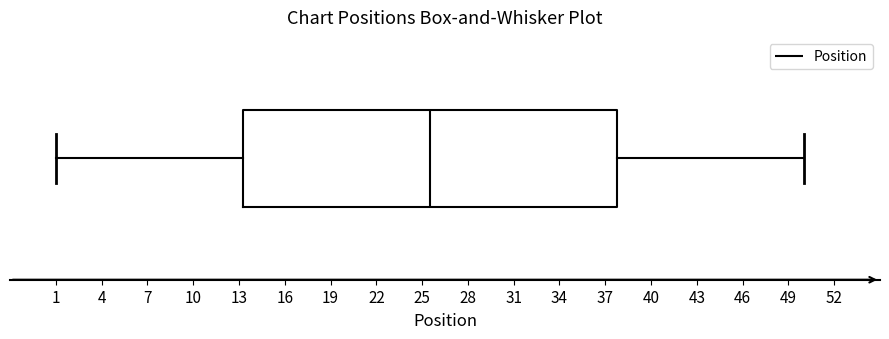

Where does the median line of the box sit on the x-axis? The values are not printed on the chart, so give them approximately, as read against the axis.

25.5